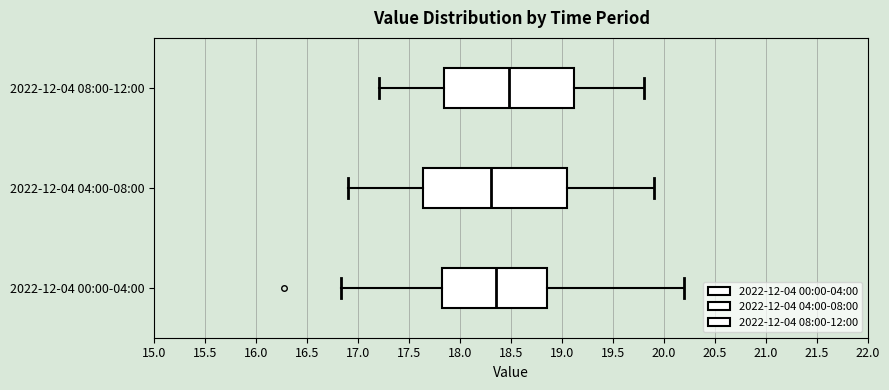

Where does the right whisker of the box for 2022-12-04 08:00-12:00 end on the x-axis? The values are not printed on the chart, so give them approximately, as read against the axis.

19.80